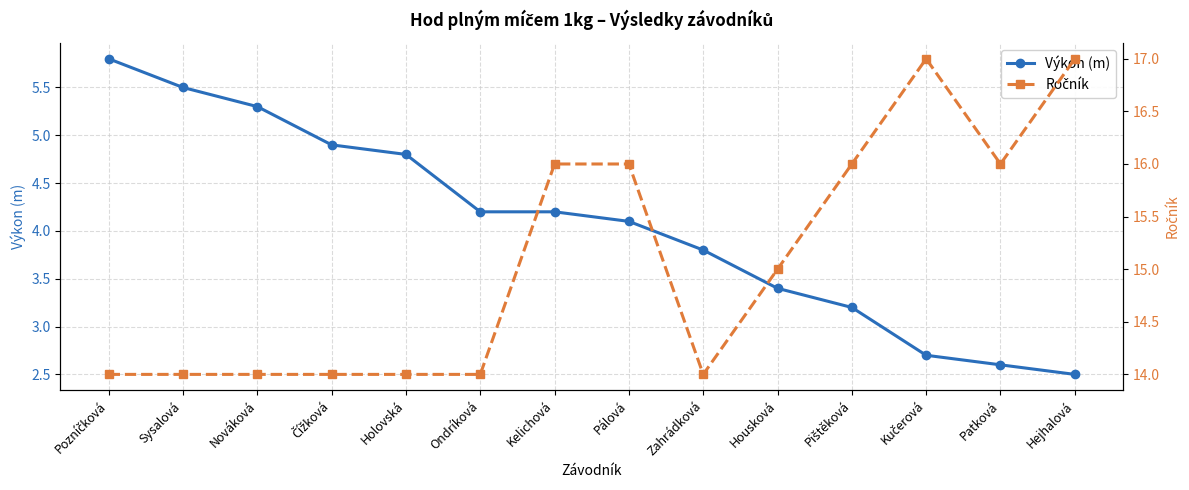

What is the label of the 13th point from the left?

Patková